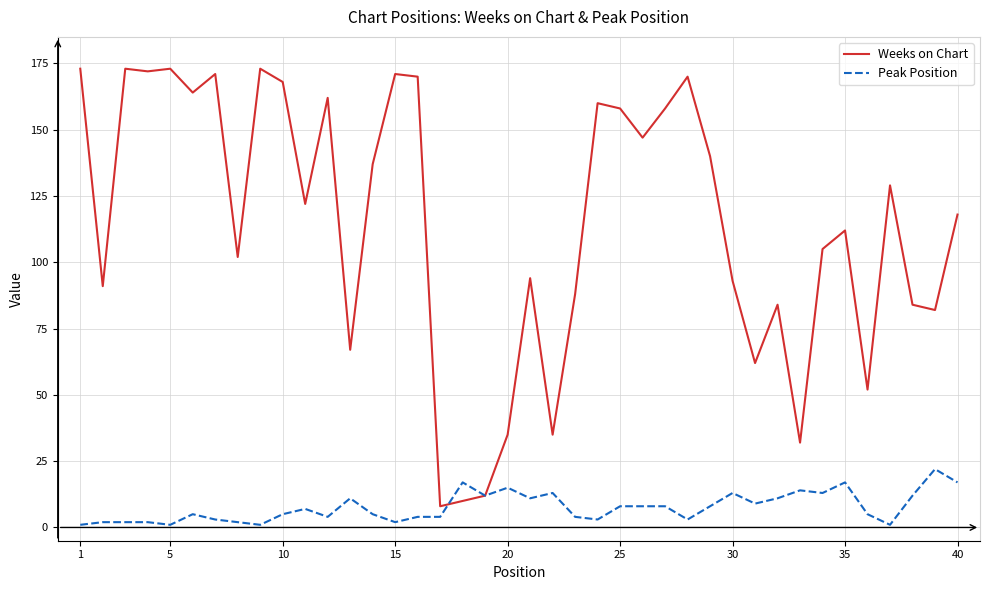

What is the difference between the maximum and minimum values in the Peak Position series?

21